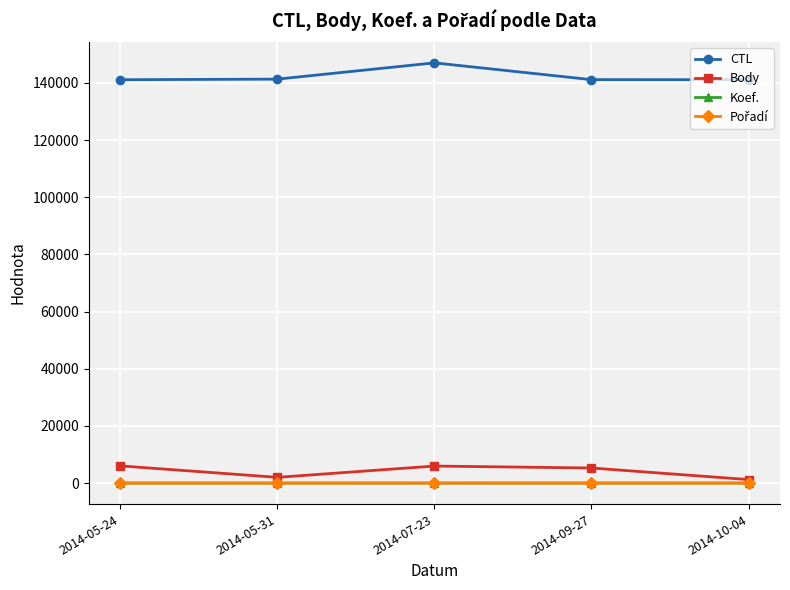

The value of CTL at 2014-10-04 is 141124. True or false?

True